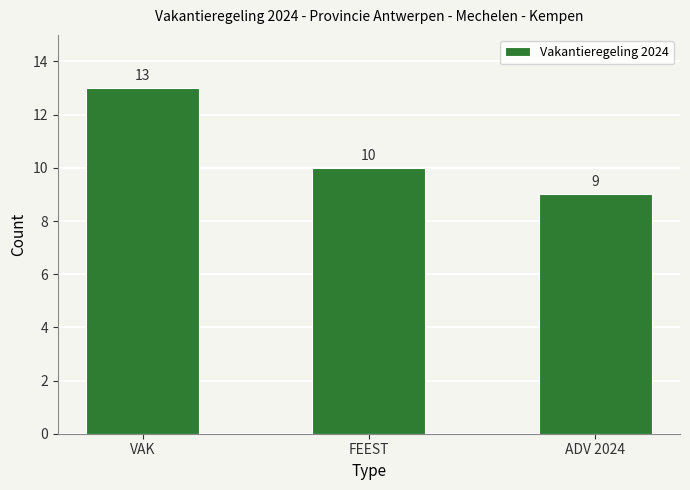

Reading right to left, extract all data points from this chart.

9	10	13